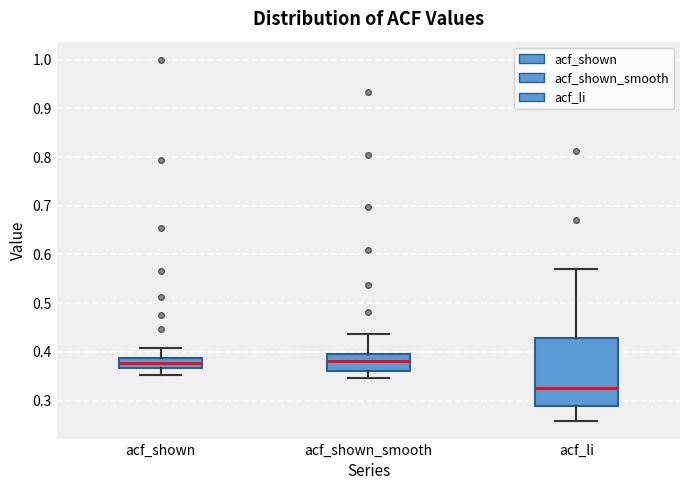

Comparing the boxes themselves (not the whiskers), which one is the tallest?

acf_li